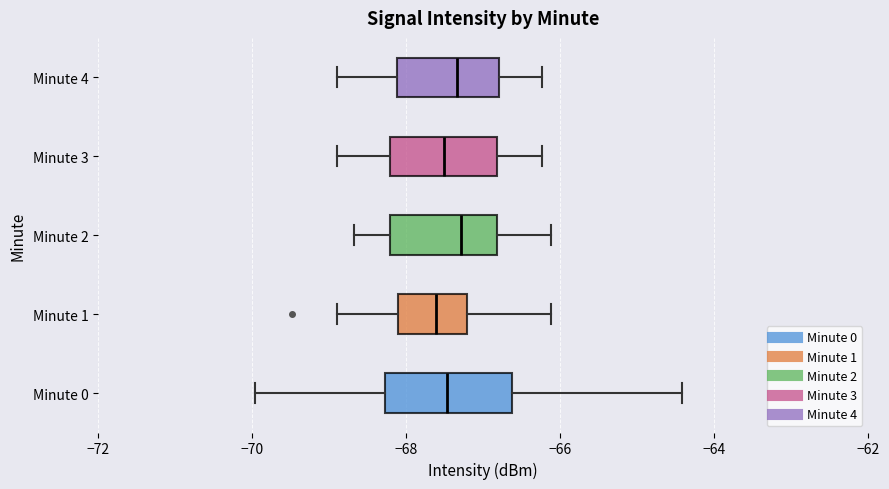

Reading bottom to top, transcribe this box plot: for each box, give where its median line is, the range the box spans, and where its two whiskers end, as read against the x-axis. The values are not printed on the chart, so give them approximately, as read against the axis.

Minute 0: median -67.4, box -68.2 to -66.6, whiskers -70.0 to -64.4
Minute 1: median -67.6, box -68.2 to -67.2, whiskers -69.0 to -66.2
Minute 2: median -67.2, box -68.2 to -66.8, whiskers -68.6 to -66.2
Minute 3: median -67.6, box -68.2 to -66.8, whiskers -69.0 to -66.2
Minute 4: median -67.4, box -68.2 to -66.8, whiskers -69.0 to -66.2